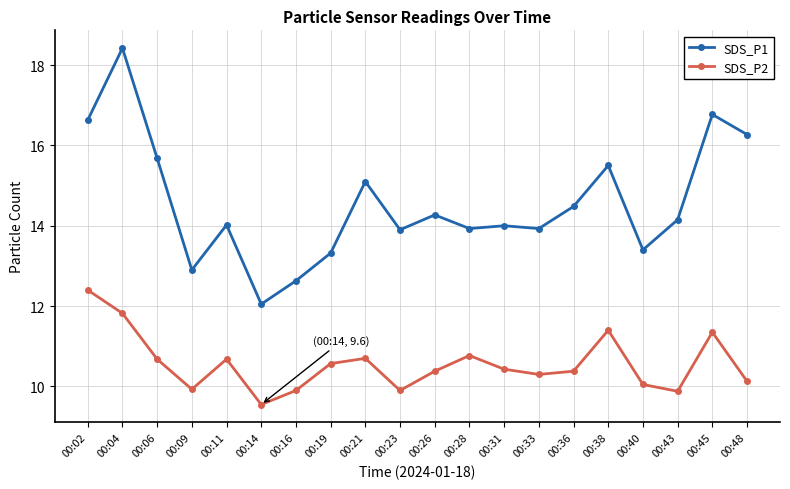

True or false: SDS_P2 has a value of 17.1 at 00:16.

False